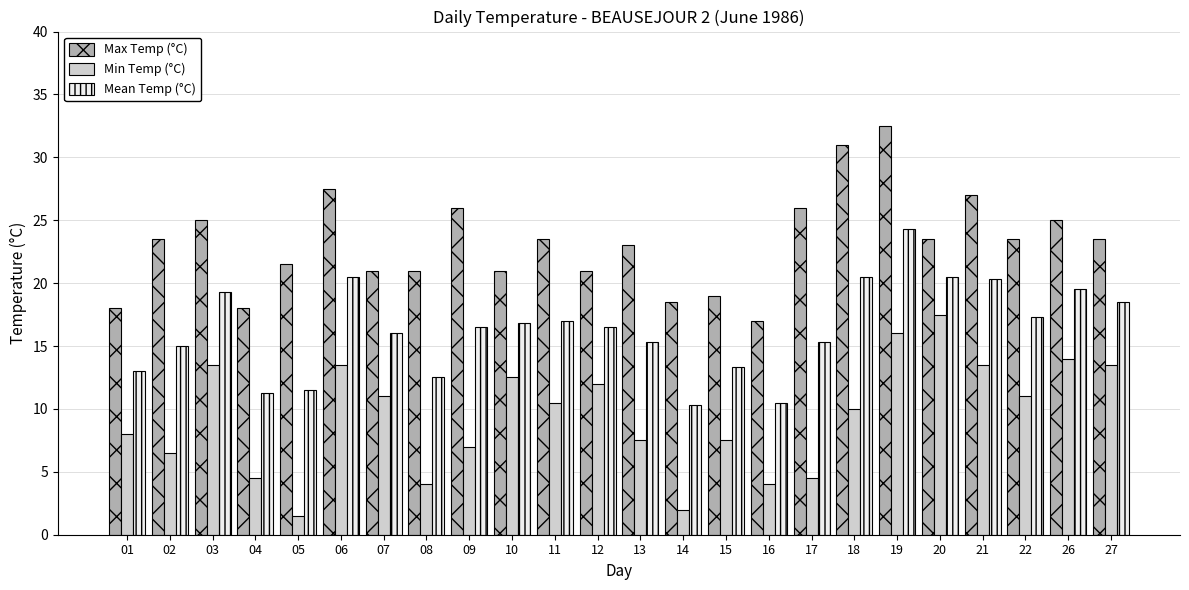

At which label does Mean Temp (°C) reach its peak?

19